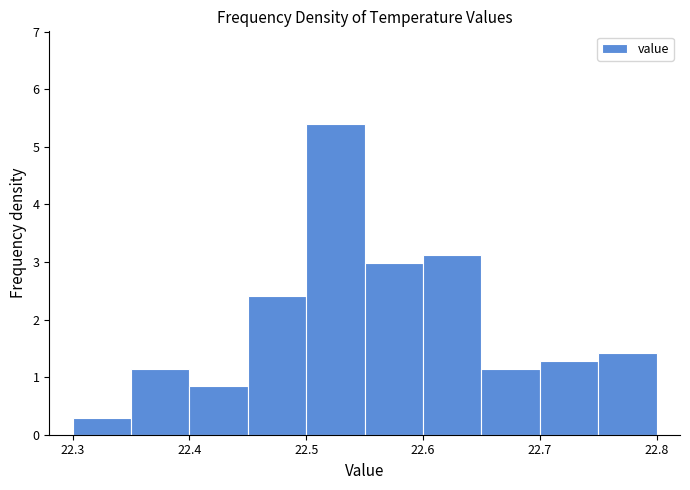

Reading left to right, transcribe this chart: for each bar, give the range it covers on the x-axis and its height. The values are not printed on the chart, so give them approximately, as read against the axis.

22.30 to 22.35: 0.3
22.35 to 22.40: 1.1
22.40 to 22.45: 0.9
22.45 to 22.50: 2.4
22.50 to 22.55: 5.4
22.55 to 22.60: 3.0
22.60 to 22.65: 3.1
22.65 to 22.70: 1.1
22.70 to 22.75: 1.3
22.75 to 22.80: 1.4